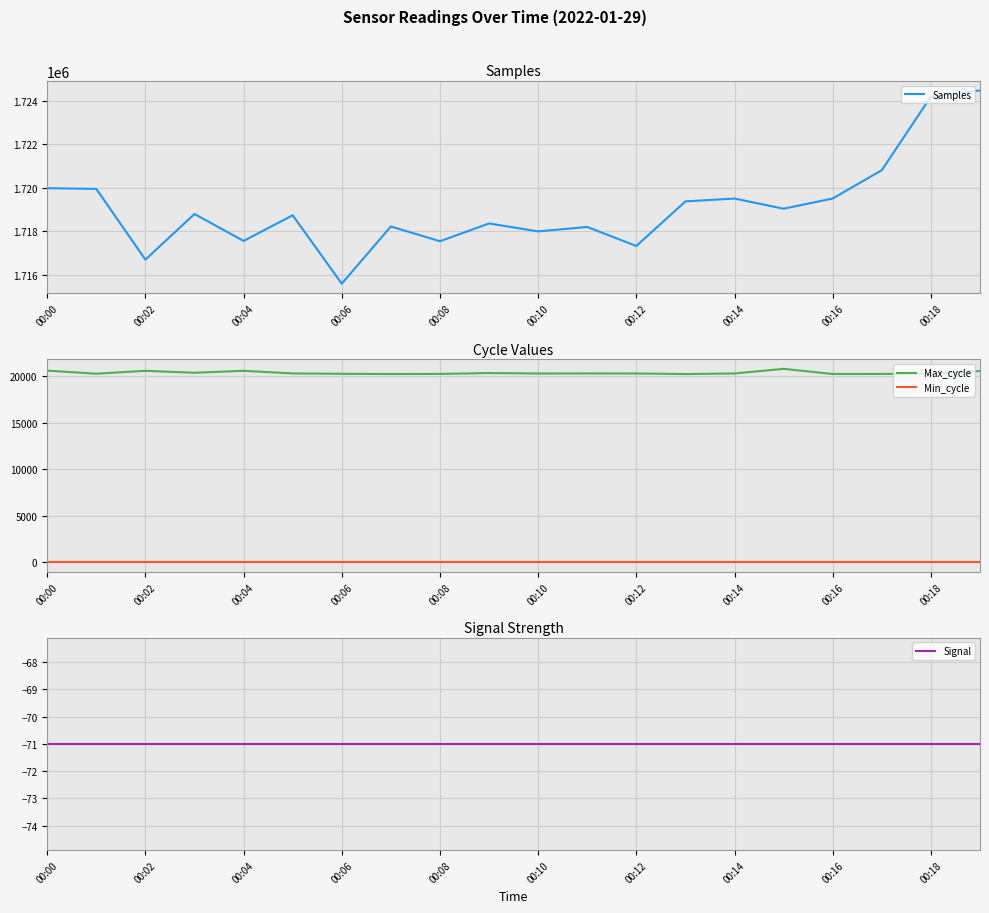

What is the sum of the Min_cycle values at 00:04 and 00:18?

56